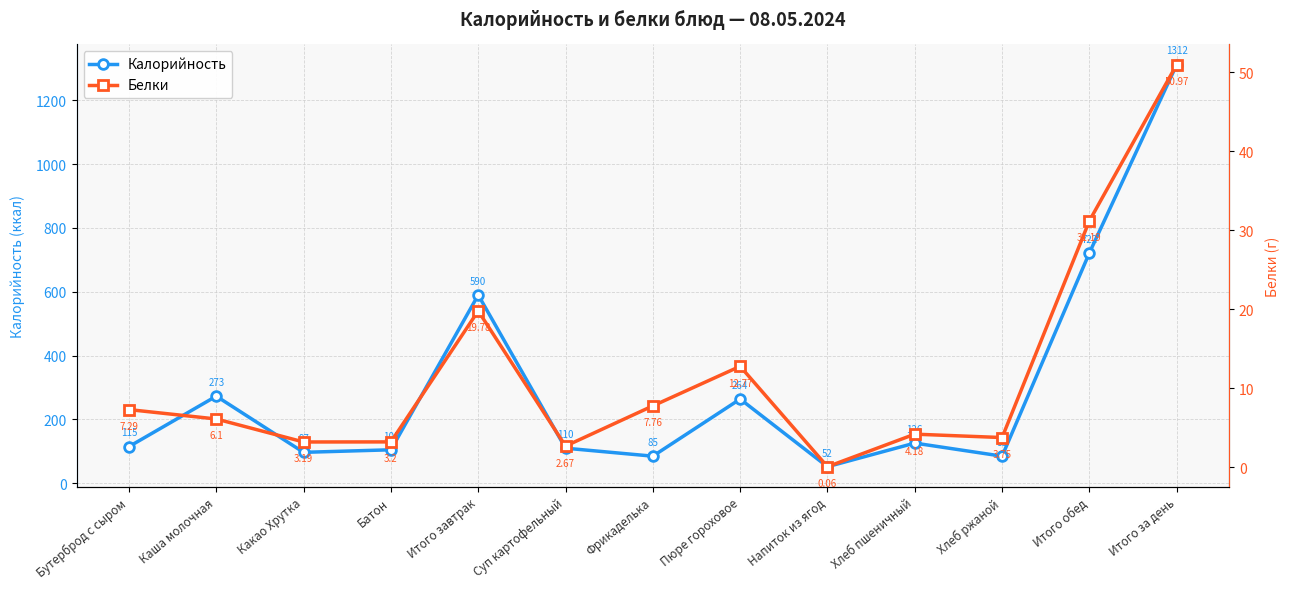

What is the difference between the highest and lowest values at Итого за день?

1261.0